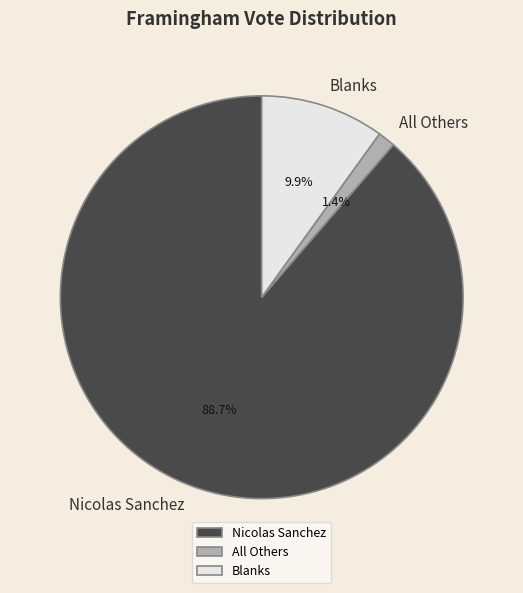

To the nearest percent, what portion does Blanks represent?

10%